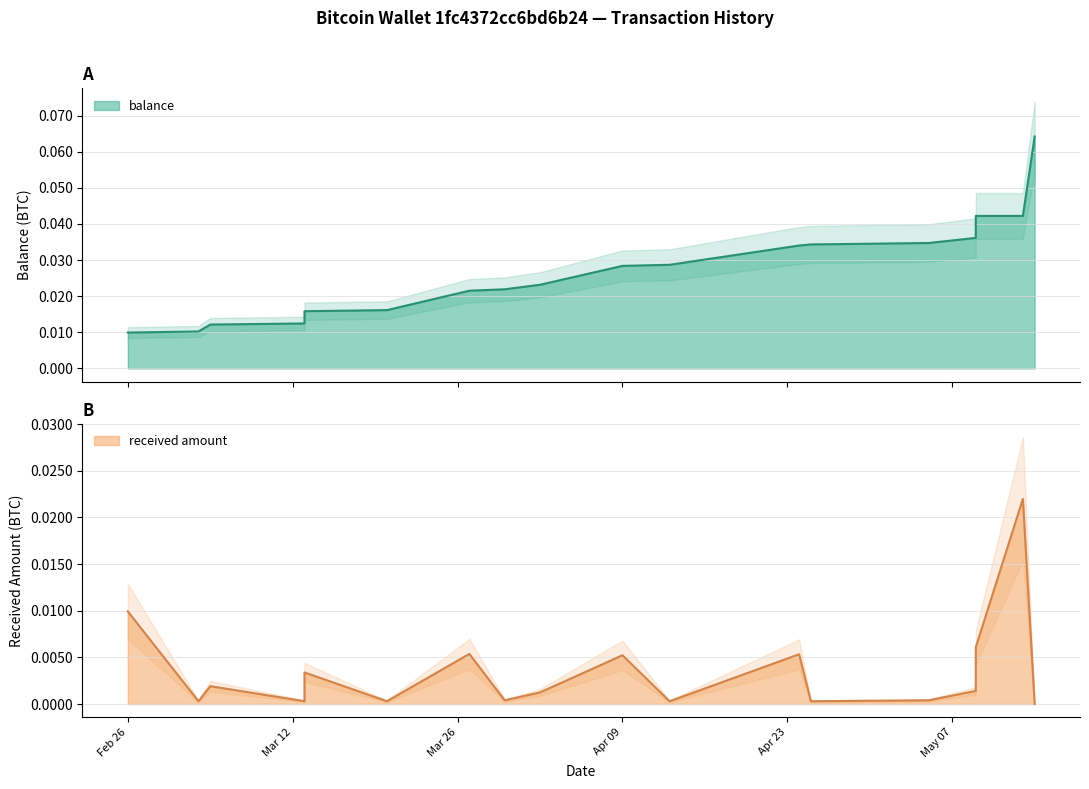

What position from the right is Mar 12?

17